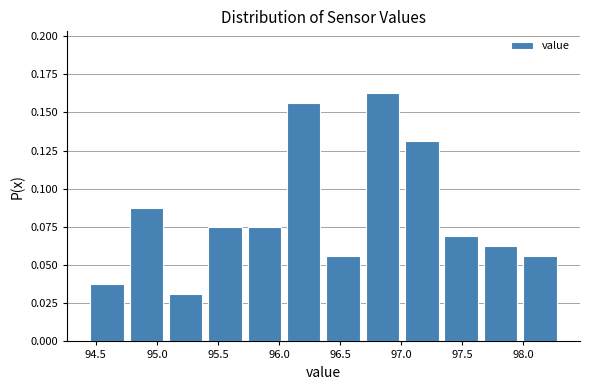

Reading left to right, transcribe this chart: for each bar, give the range it covers on the x-axis and its height. Neither the bar edges nor the heights are printed on the chart, so give them approximately, as read against the axes.

94.45 to 94.75: 0.040
94.75 to 95.10: 0.090
95.10 to 95.40: 0.030
95.40 to 95.70: 0.075
95.70 to 96.05: 0.075
96.05 to 96.35: 0.155
96.35 to 96.70: 0.055
96.70 to 97.00: 0.165
97.00 to 97.35: 0.130
97.35 to 97.65: 0.070
97.65 to 98.00: 0.065
98.00 to 98.30: 0.055